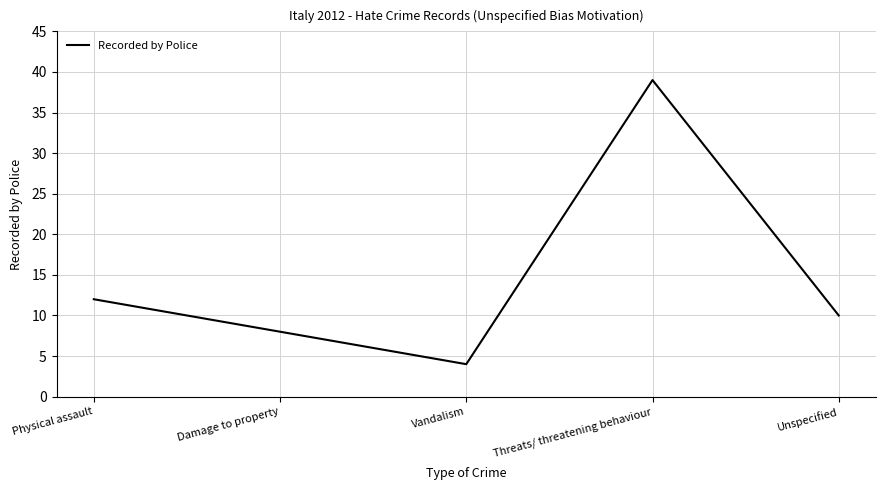

At which label does the data first exceed 10?

Physical assault